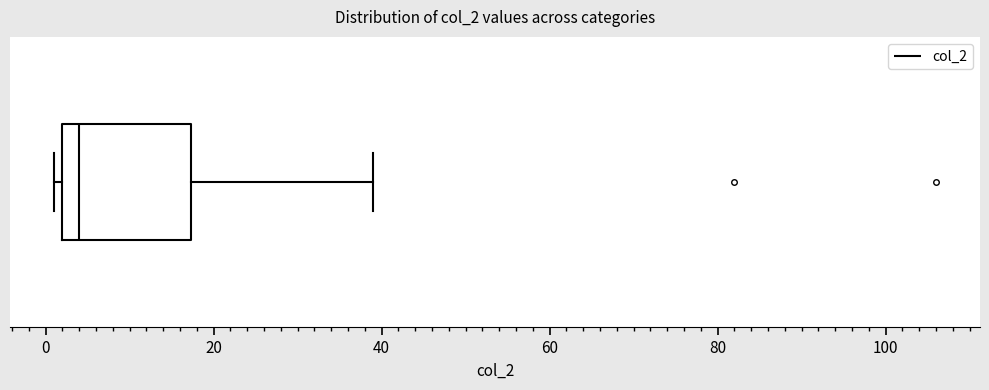

Read this box plot against the x-axis: the position of the median line, the range covered by the box, and the ends of both whiskers. The values are not printed on the chart, so give them approximately, as read against the axis.

median 4, box 2 to 18, whiskers 2 (just left of the box's left edge) to 40